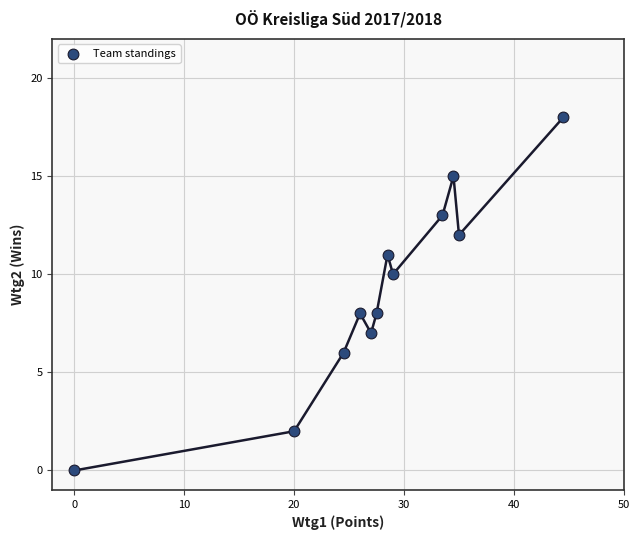

What is the average Y value?

9